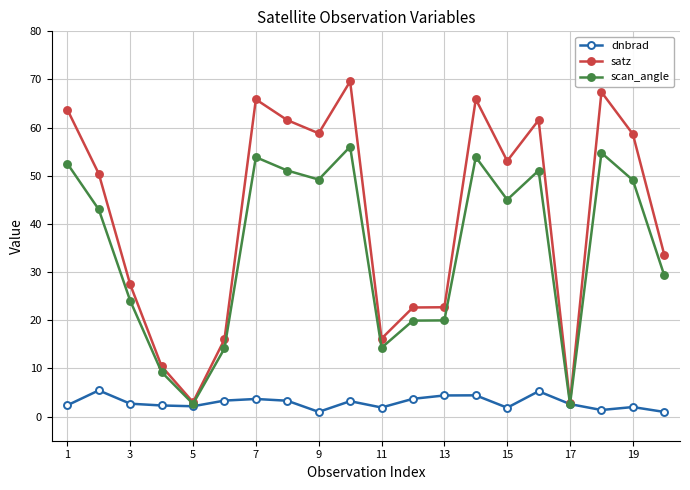

In satz, how many points are higher than both neighbors (excluding endpoints)?

5